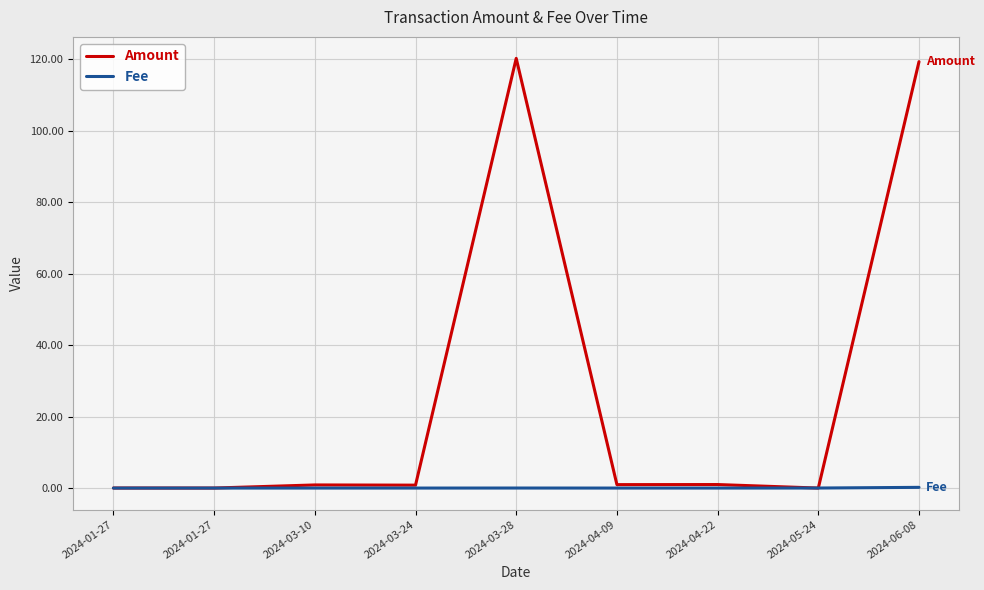

The Fee series shows 0.0 at 2024-03-28. True or false?

False